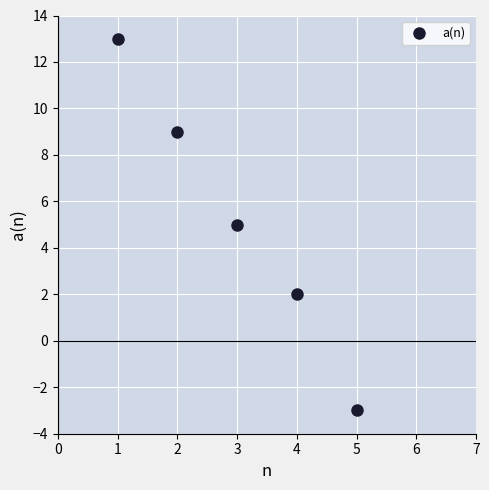

What is the range of X values (max minus min)?

4